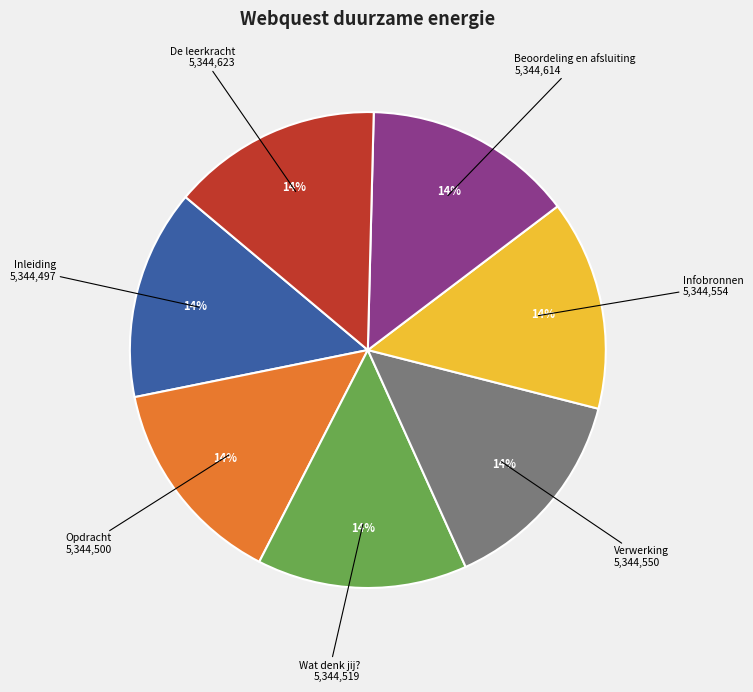

To the nearest percent, what portion does Infobronnen represent?

14%